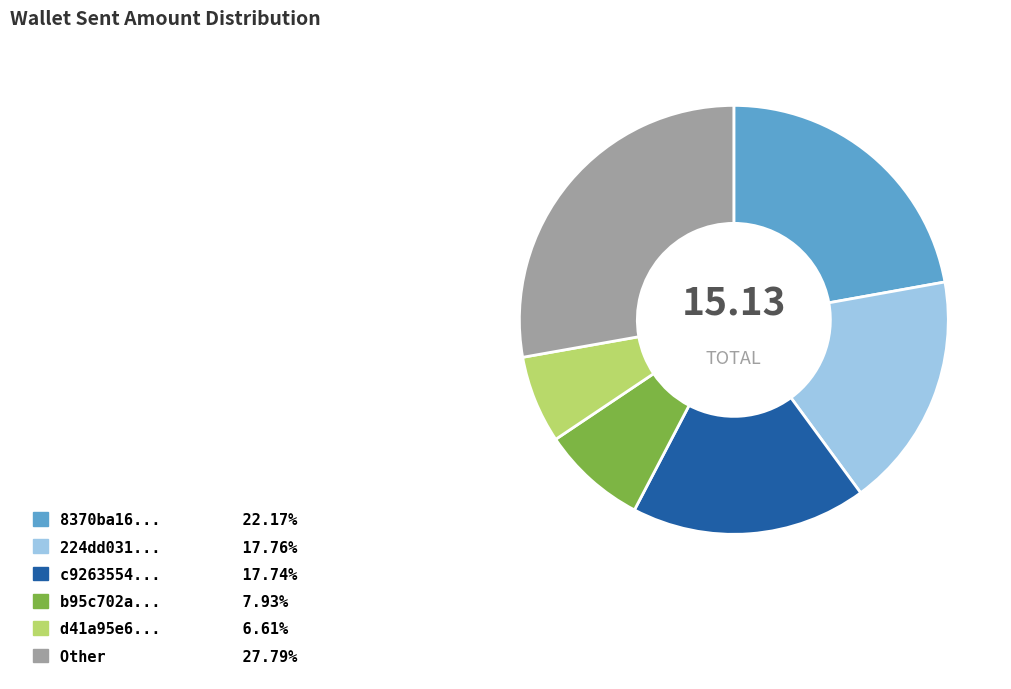

Is there a majority slice in this chart?

No